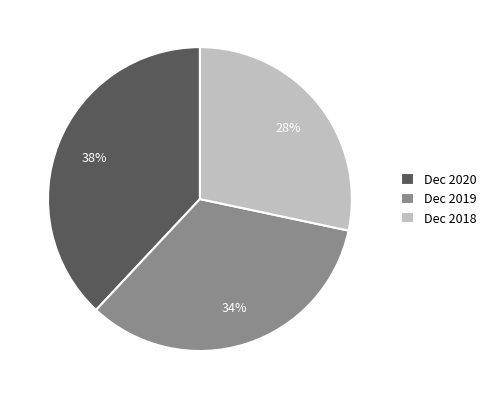

Count the number of slices in the pie.

3